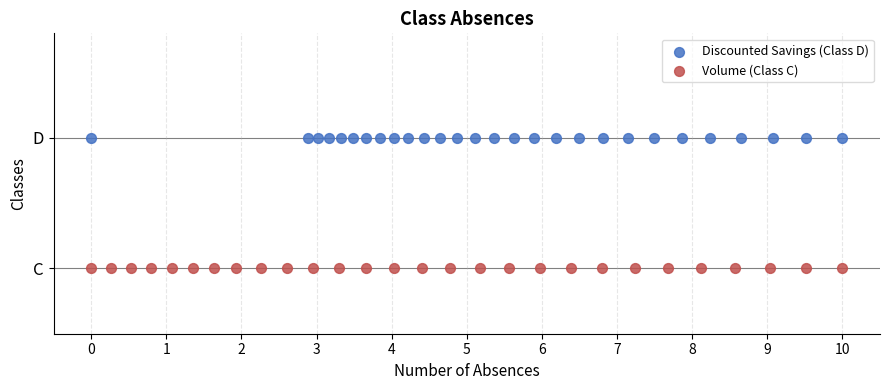

What are all the series names shown in the legend?

Discounted Savings (Class D), Volume (Class C)